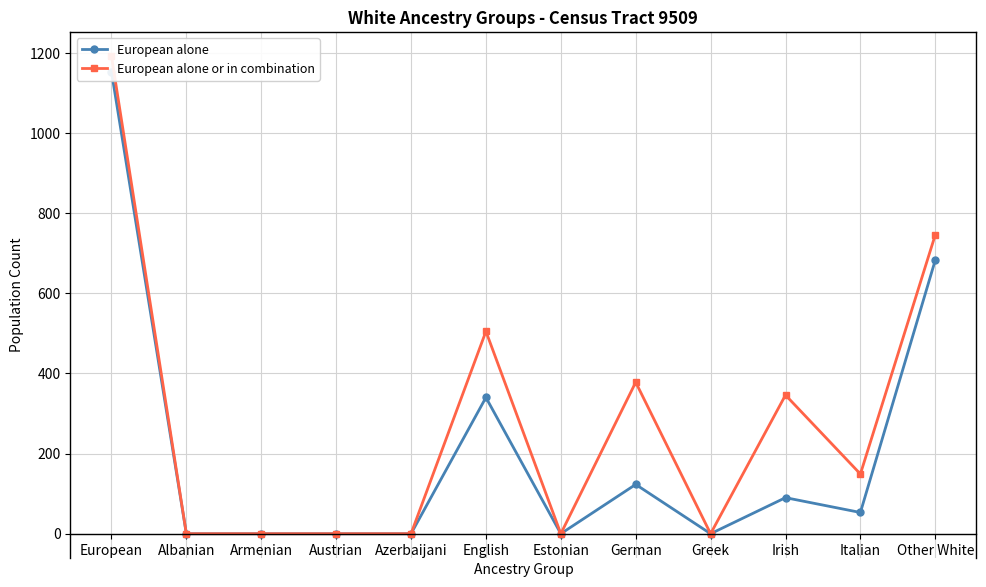

What are all the series names shown in the legend?

European alone, European alone or in combination